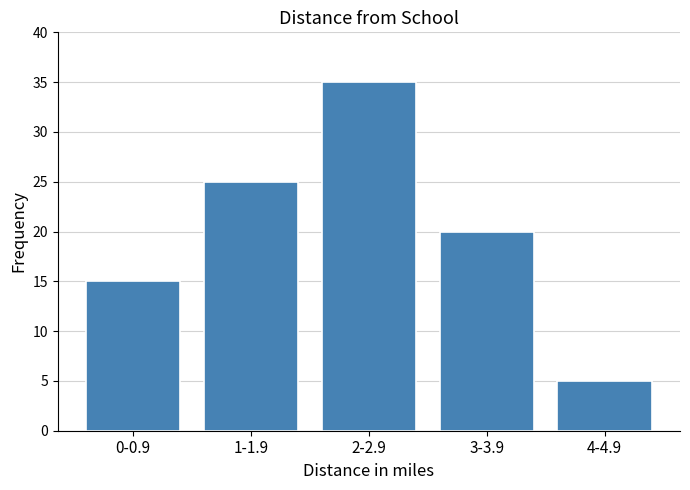

Reading right to left, what are all the values shown in this chart?

5	20	35	25	15